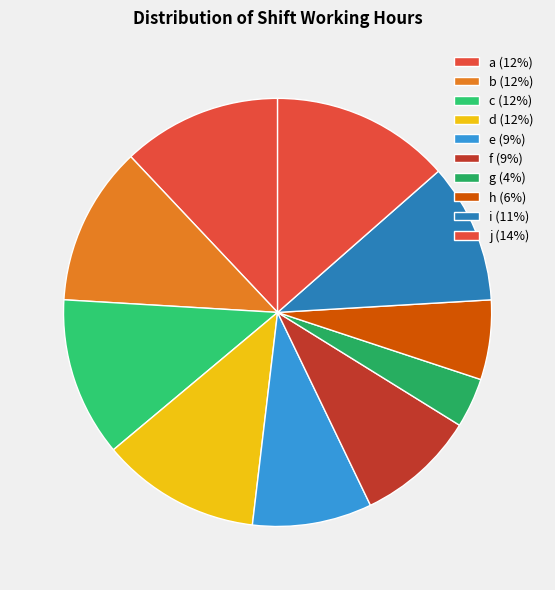

How many slices are in this pie chart?

10